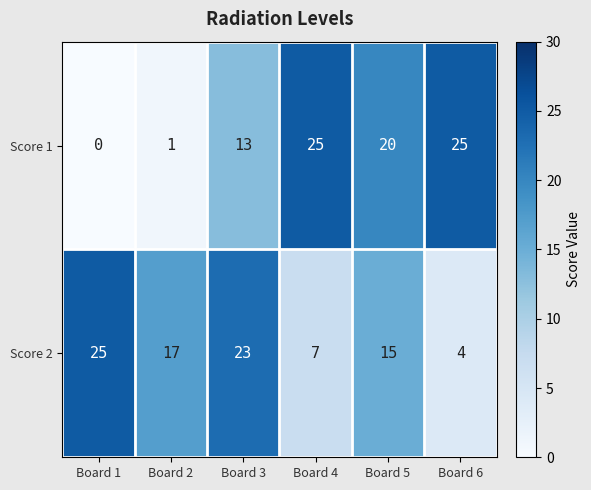

Which series has the widest spread of values?

Score 1